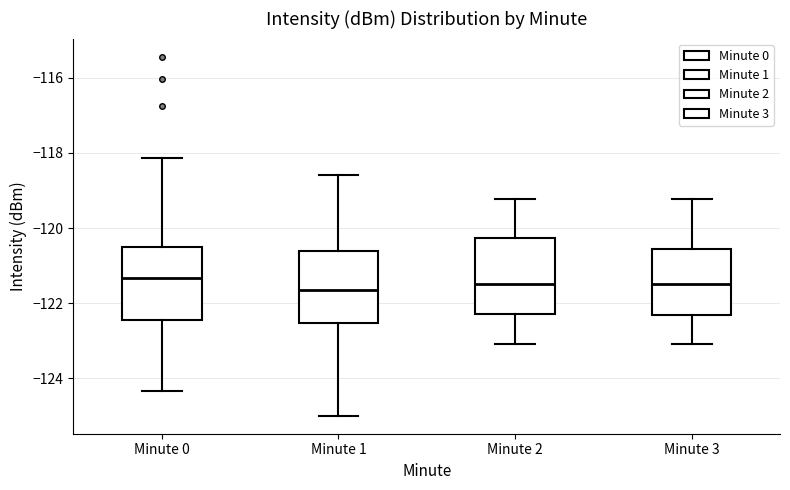

Reading left to right, transcribe this box plot: for each box, give where its median line is, the range the box spans, and where its two whiskers end, as read against the y-axis. The values are not printed on the chart, so give them approximately, as read against the axis.

Minute 0: median -121.4, box -122.4 to -120.6, whiskers -124.4 to -118.2
Minute 1: median -121.6, box -122.6 to -120.6, whiskers -125.0 to -118.6
Minute 2: median -121.4, box -122.2 to -120.2, whiskers -123.0 to -119.2
Minute 3: median -121.4, box -122.4 to -120.6, whiskers -123.0 to -119.2